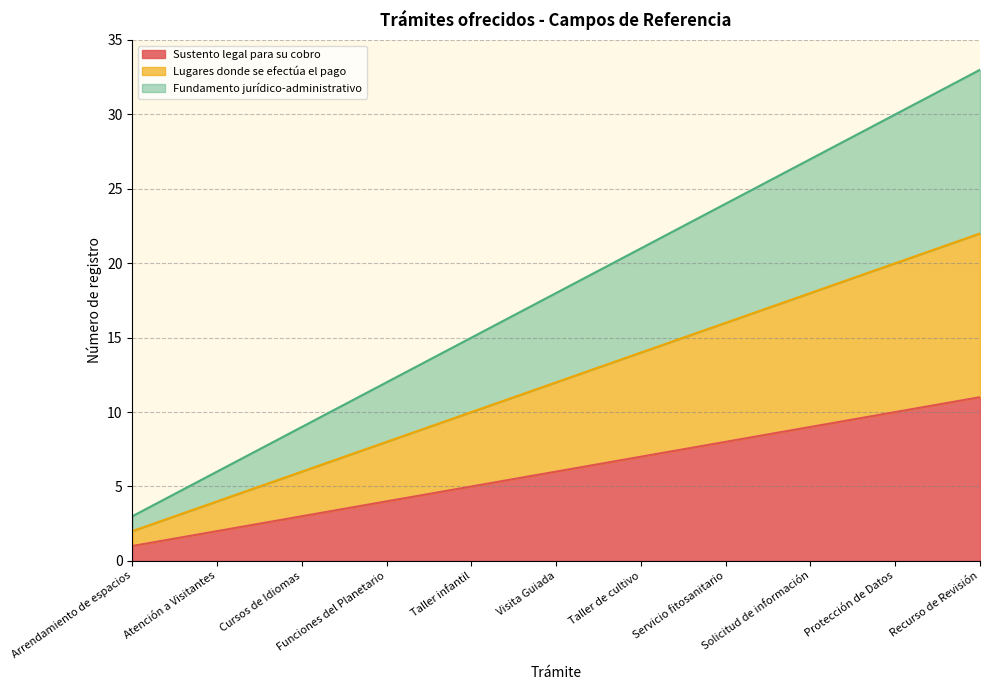

True or false: Sustento legal para su cobro and Fundamento jurídico-administrativo intersect in this chart.

False